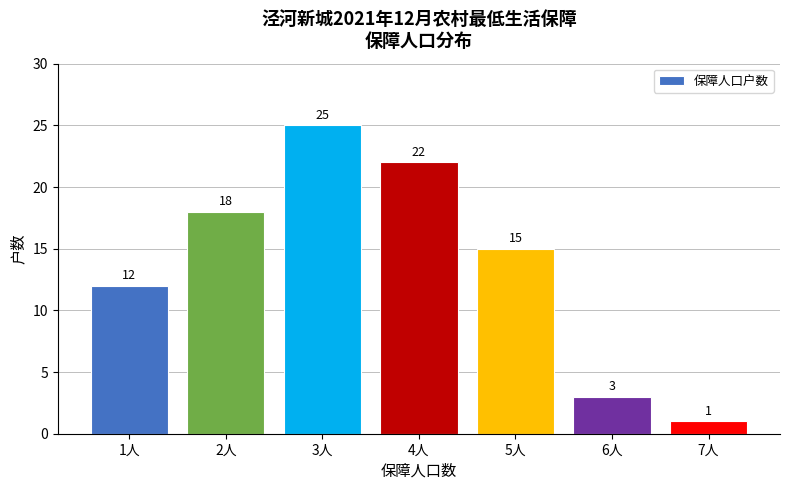

What is the difference between the maximum and minimum values?

24